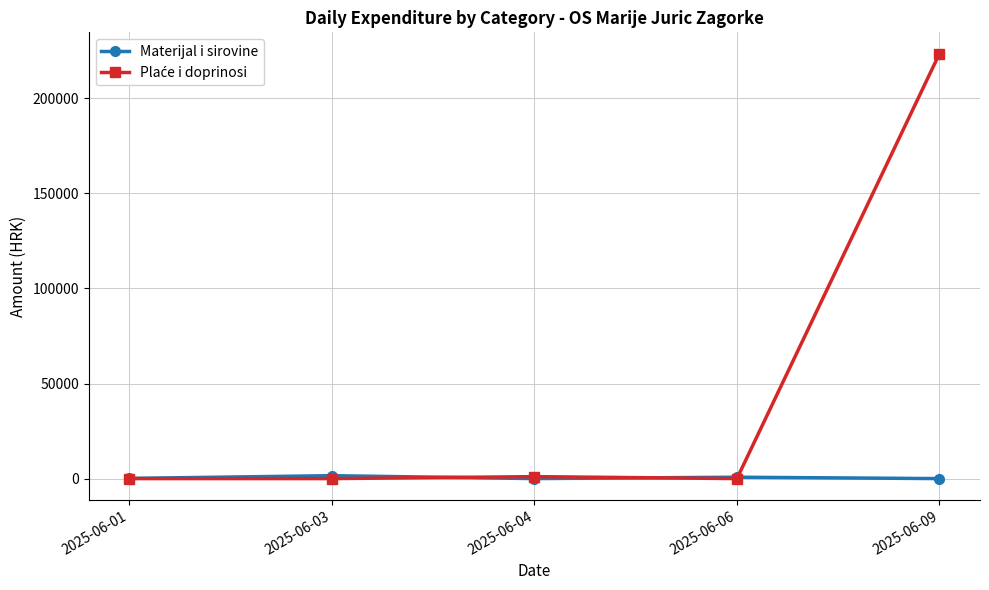

The value of Materijal i sirovine at 2025-06-04 is 0.0. True or false?

True